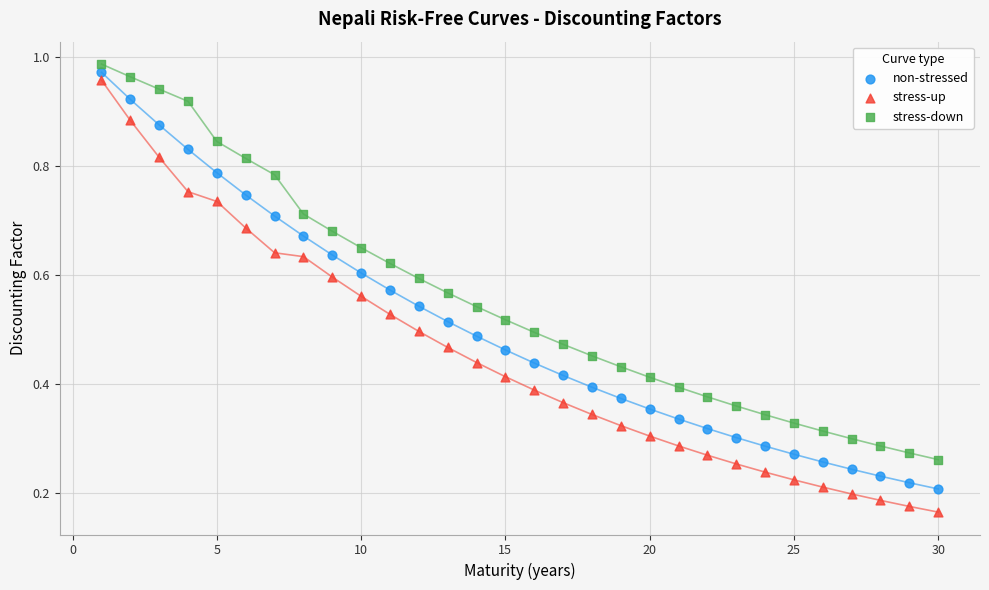

Which series reaches the minimum Y coordinate?

stress-up